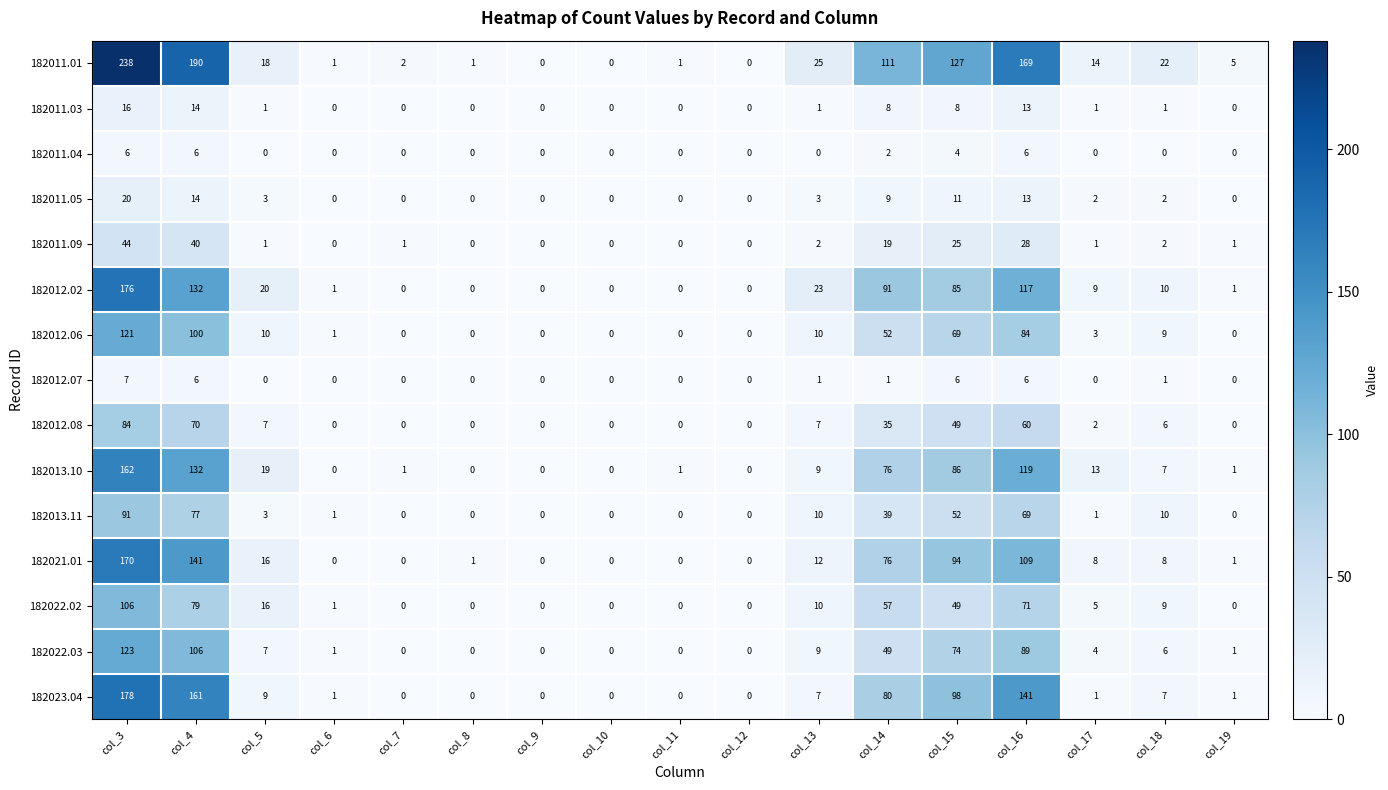

Is the value of 182012.02 at col_18 greater than the value of 182011.01 at col_16?

No